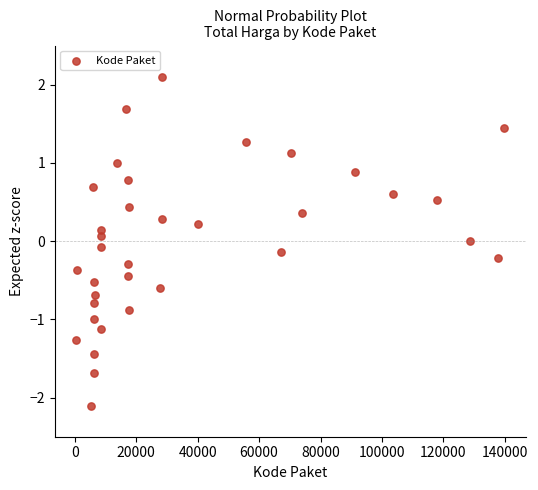

What is the range of Y values (max minus min)?

4.2